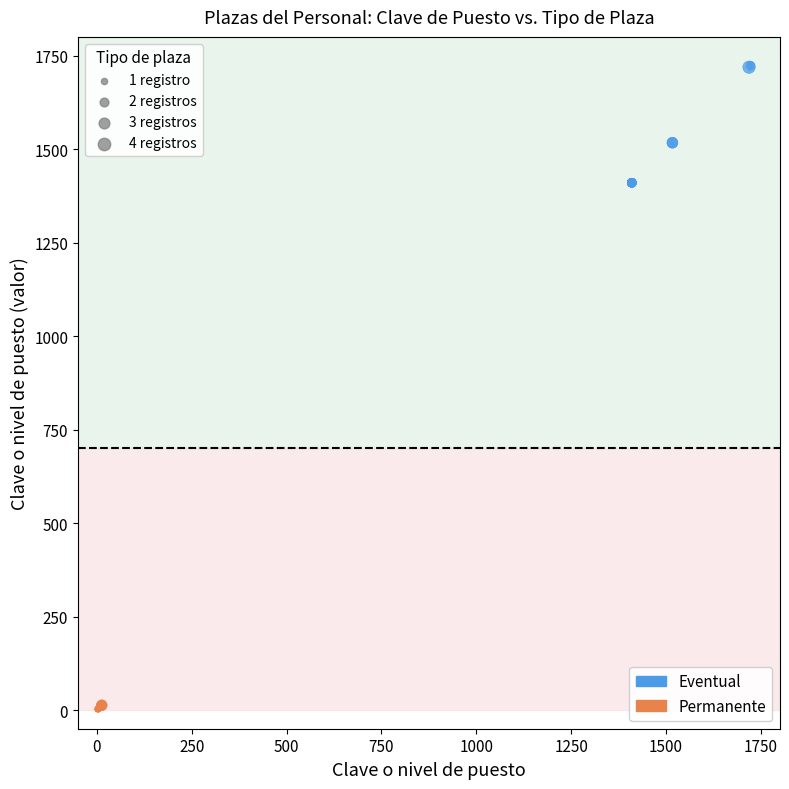

Which series contains the highest Y value?

Eventual